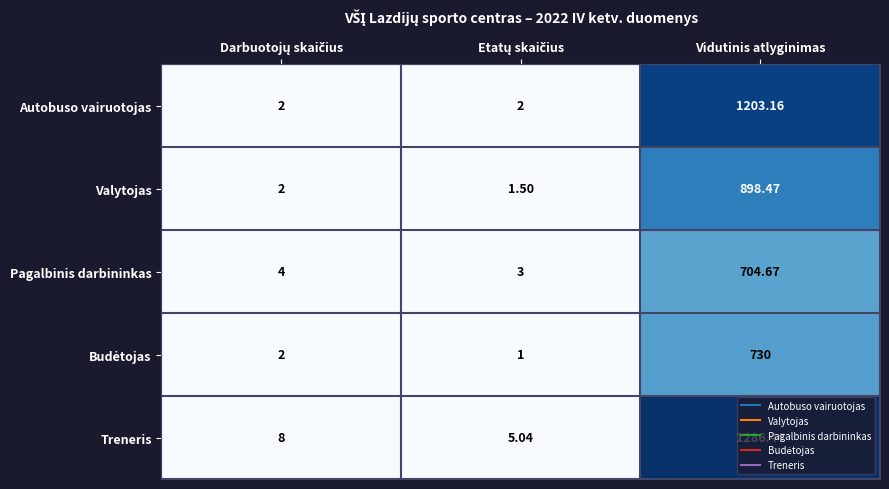

Which series has the largest range (max minus min)?

Treneris